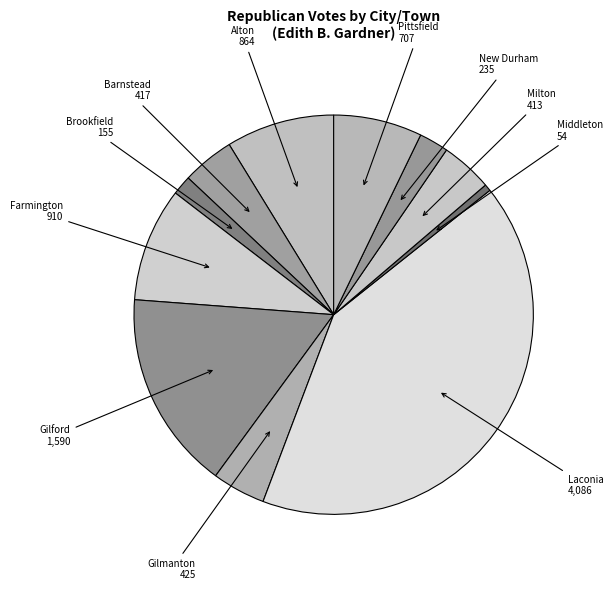

How many slices are in this pie chart?

11